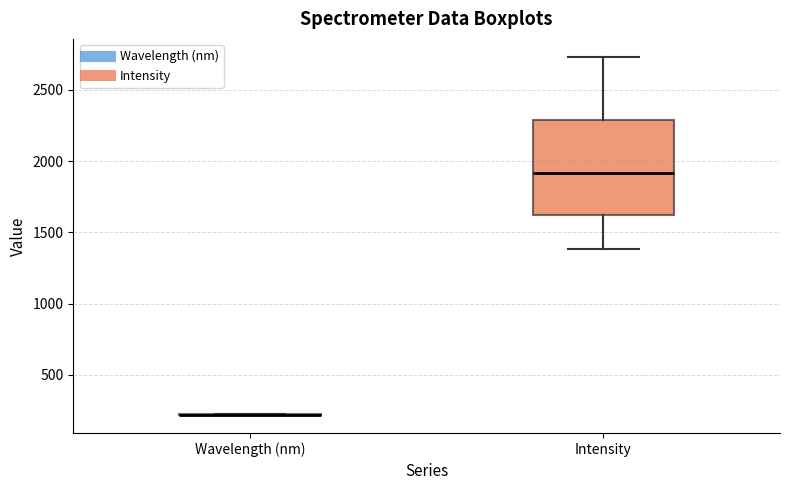

Which box is the tallest, from its lower edge to its upper edge?

Intensity